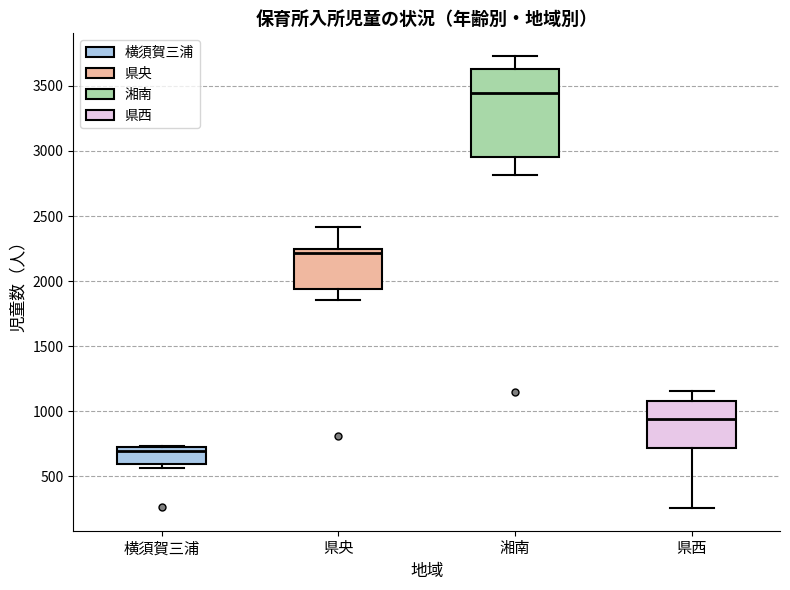

Where does the median line of the box for 県西 sit on the y-axis? The values are not printed on the chart, so give them approximately, as read against the axis.

950